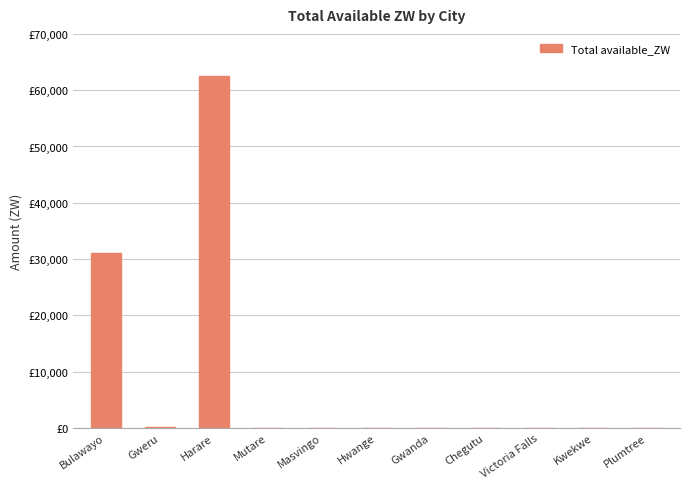

What is the label of the 6th bar from the right?

Hwange